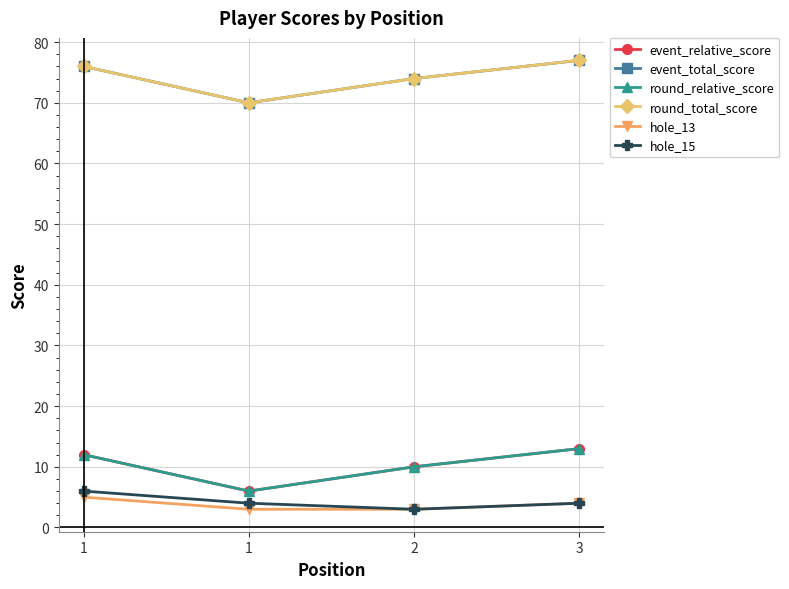

List the labels in order of hole_13 value, smallest first.

1, 2, 3, 1